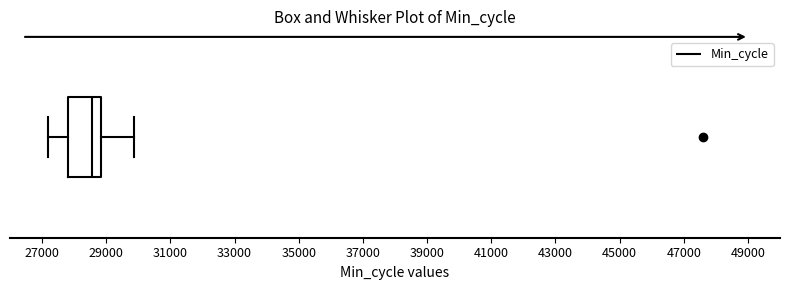

Read this box plot against the x-axis: the position of the median line, the range covered by the box, and the ends of both whiskers. The values are not printed on the chart, so give them approximately, as read against the axis.

median 28600, box 27800 to 28800, whiskers 27200 to 29800